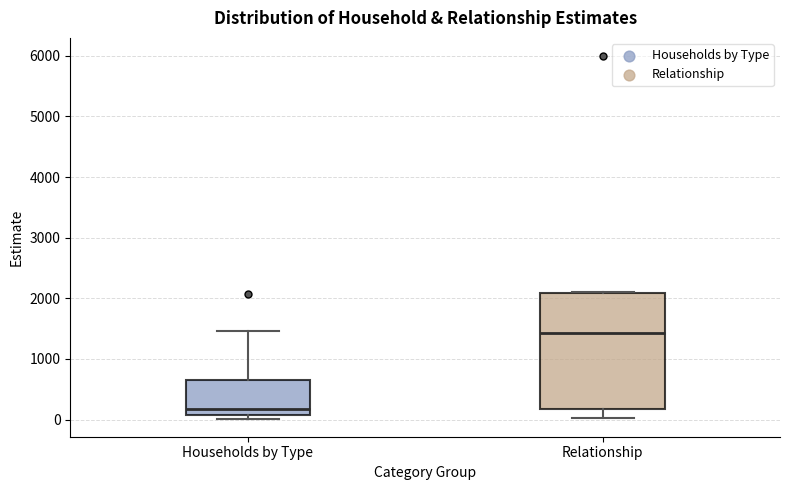

Which box is the tallest, from its lower edge to its upper edge?

Relationship